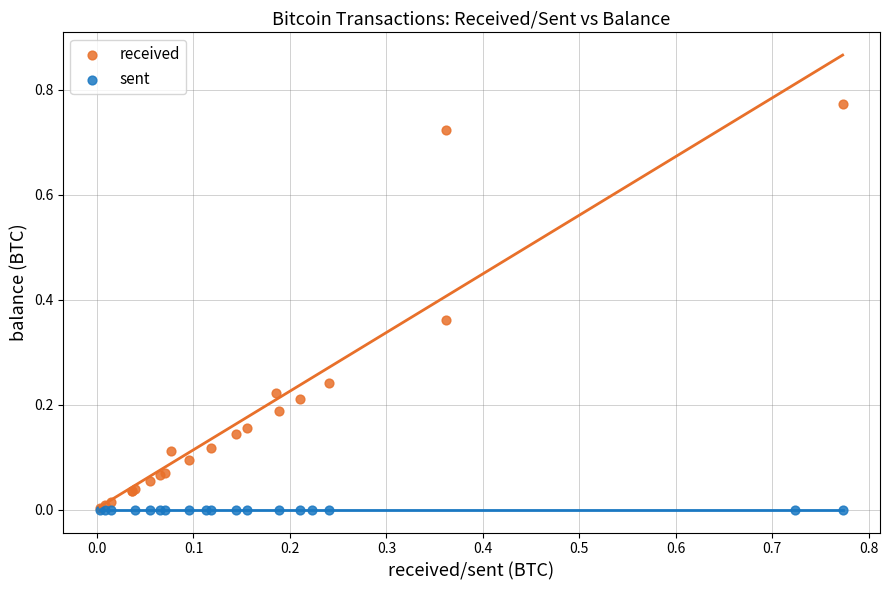

Which series contains the highest Y value?

received